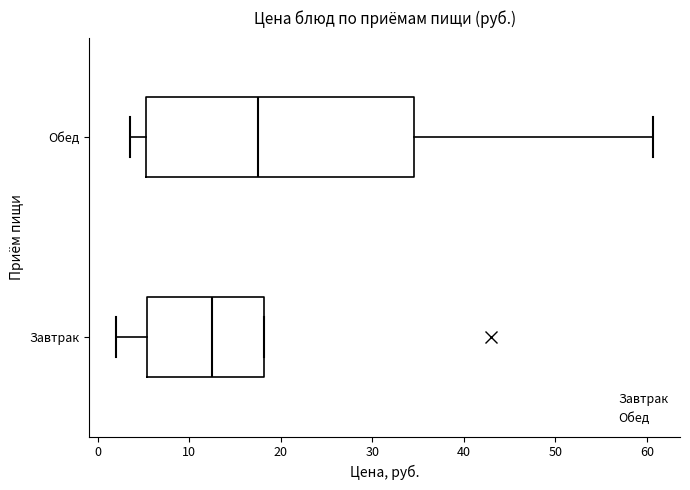

Reading bottom to top, transcribe this box plot: for each box, give where its median line is, the range the box spans, and where its two whiskers end, as read against the x-axis. The values are not printed on the chart, so give them approximately, as read against the axis.

Завтрак: median 13, box 5 to 18, whiskers 2 to 18
Обед: median 18, box 5 to 35, whiskers 4 to 61